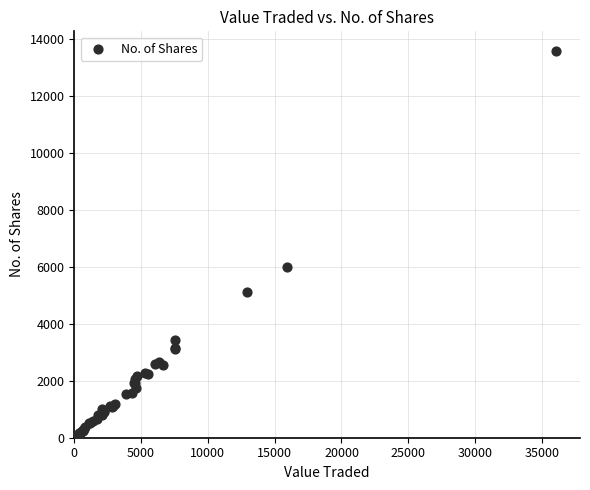

What Y value in the scatter plot is closest to 6832?

6005